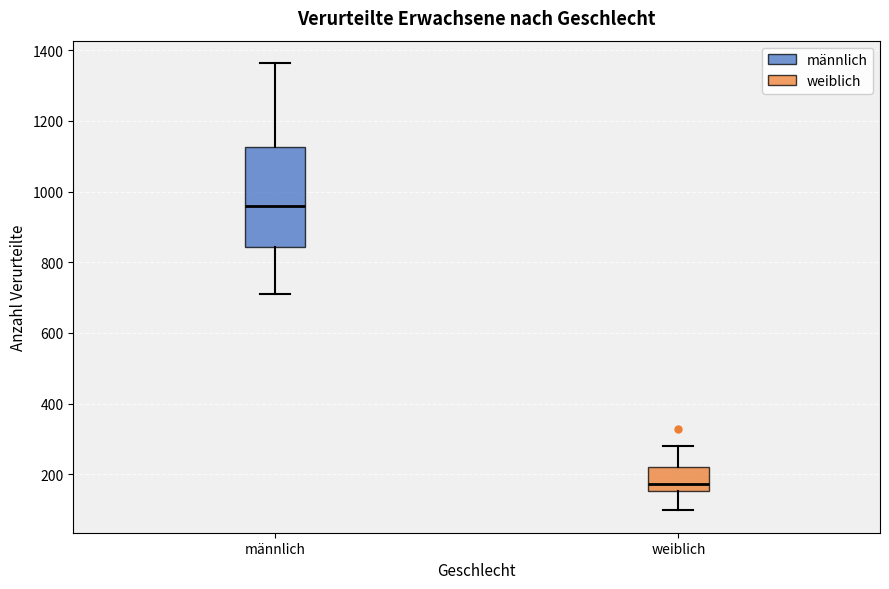

Which box has the highest median line?

männlich